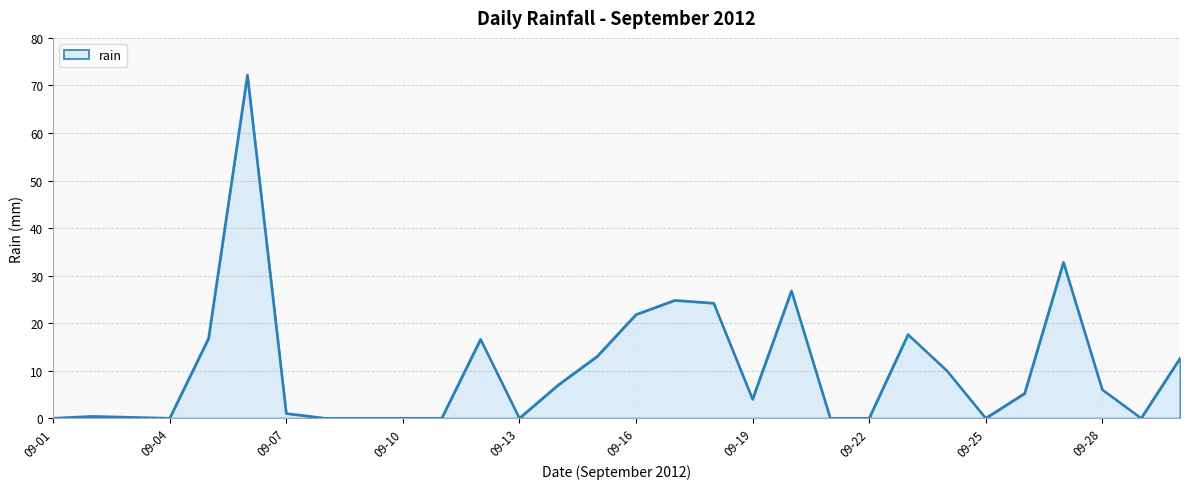

What is the greatest value displayed?

72.2